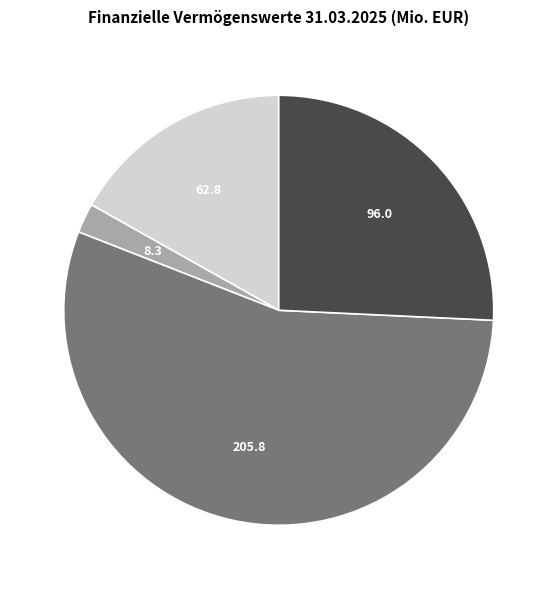

Is there a majority slice in this chart?

Yes